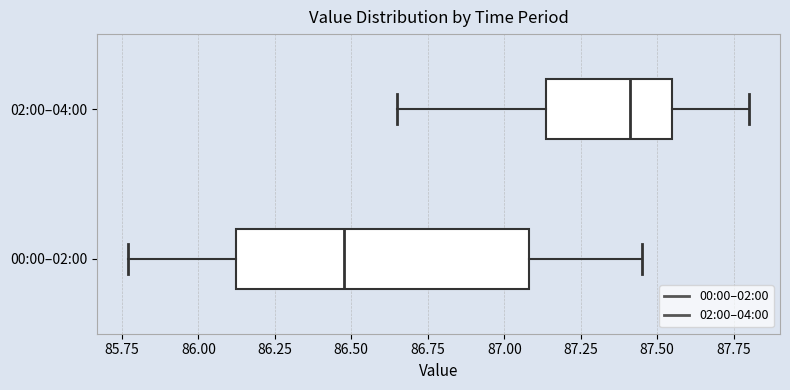

Reading bottom to top, transcribe this box plot: for each box, give where its median line is, the range the box spans, and where its two whiskers end, as read against the x-axis. The values are not printed on the chart, so give them approximately, as read against the axis.

00:00–02:00: median 86.50, box 86.10 to 87.10, whiskers 85.75 to 87.45
02:00–04:00: median 87.40, box 87.15 to 87.55, whiskers 86.65 to 87.80